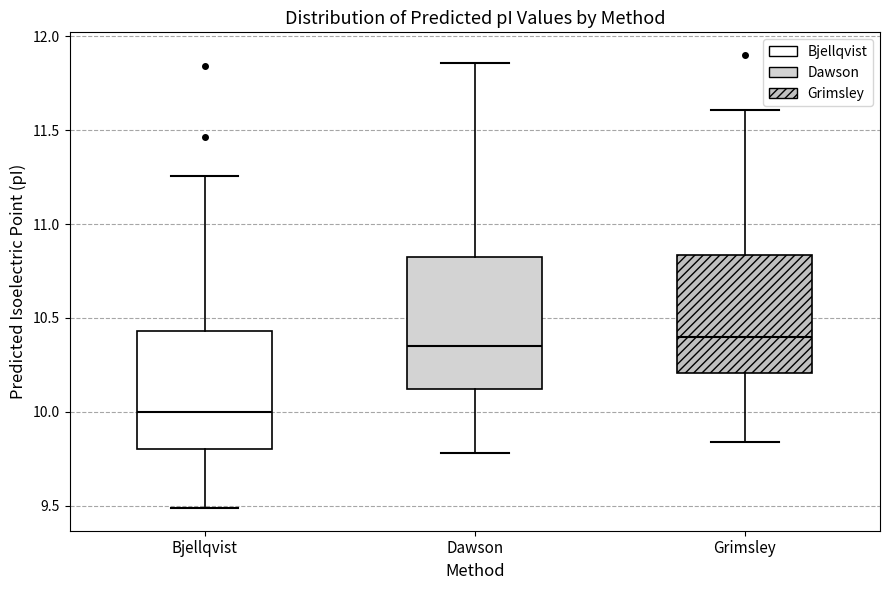

Which box's median line is the lowest?

Bjellqvist